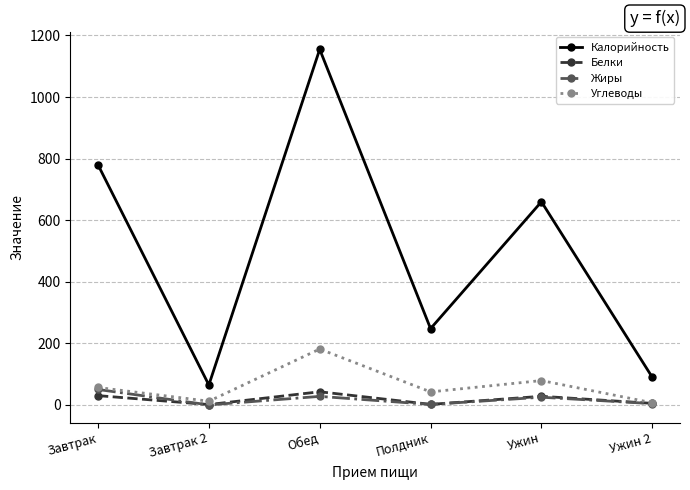

What is the lowest value of the Жиры series?

0.3